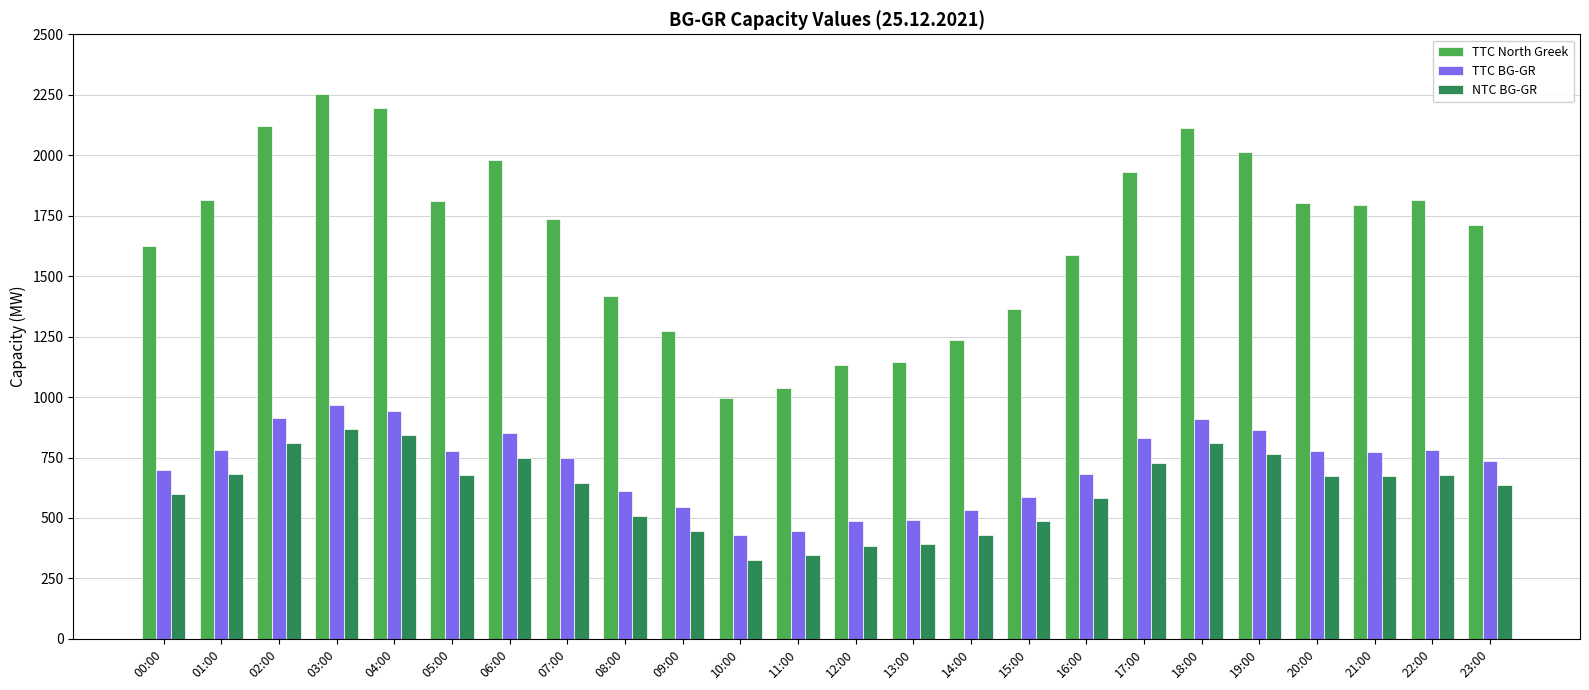

The value of NTC BG-GR at 04:00 is 843. True or false?

True